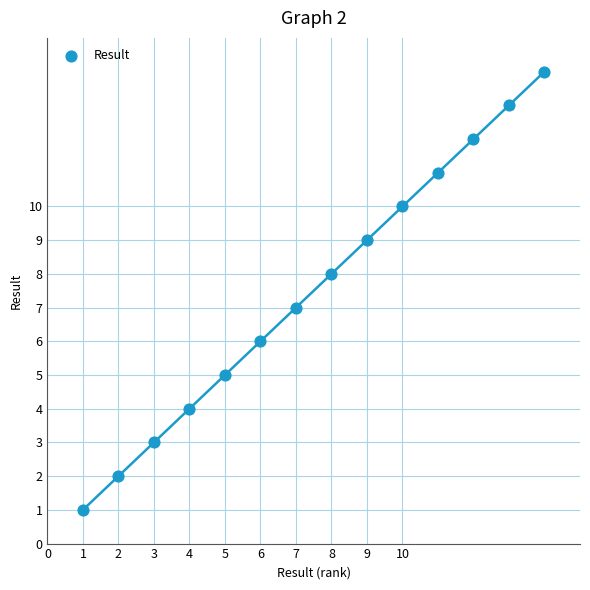

What is the range of Y values (max minus min)?

13